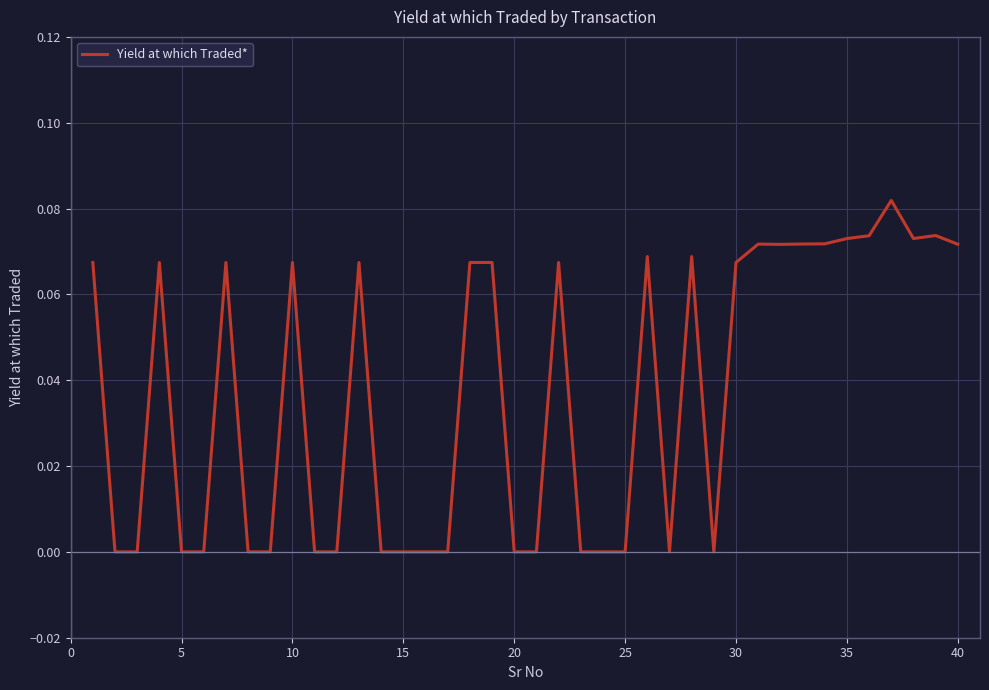

Reading left to right, transcribe all the data shown in this chart.

0.1	0.0	0.0	0.1	0.0	0.0	0.1	0.0	0.0	0.1	0.0	0.0	0.1	0.0	0.0	0.0	0.0	0.1	0.1	0.0	0.0	0.1	0.0	0.0	0.0	0.1	0.0	0.1	0.0	0.1	0.1	0.1	0.1	0.1	0.1	0.1	0.1	0.1	0.1	0.1